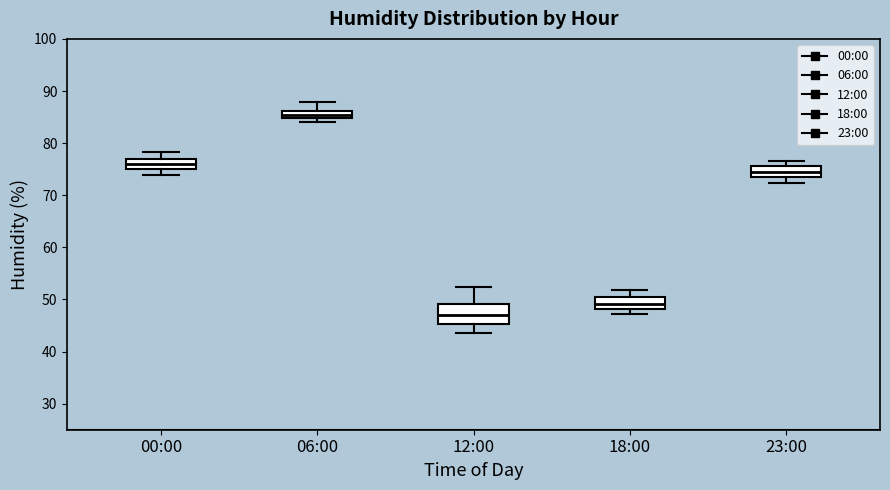

Which box has the highest median line?

06:00